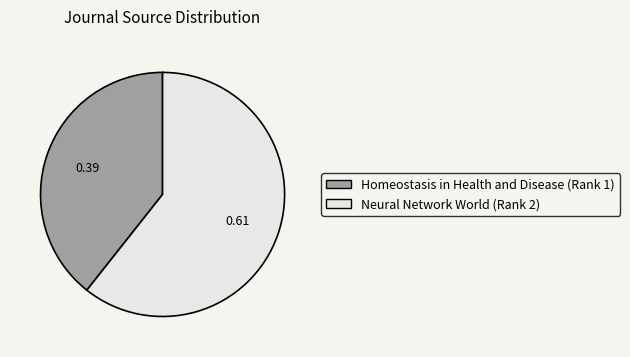

Is Neural Network World (Rank 2) the majority of the pie?

Yes